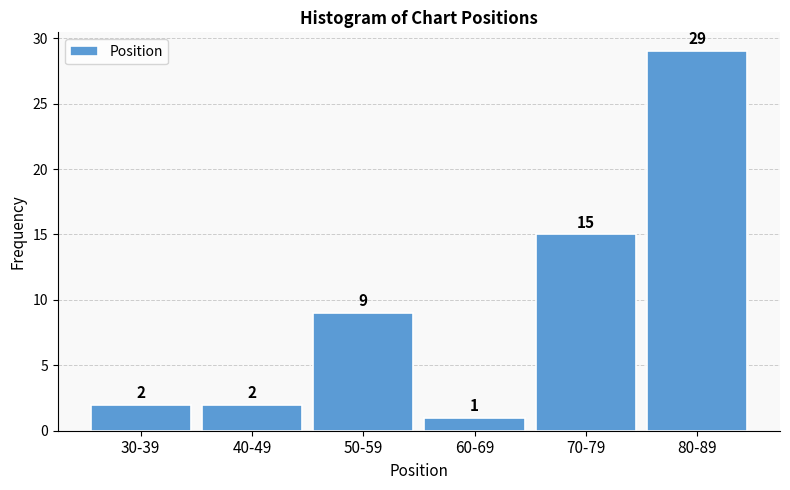

Reading left to right, list all the values displayed in this chart.

30-39=2	40-49=2	50-59=9	60-69=1	70-79=15	80-89=29